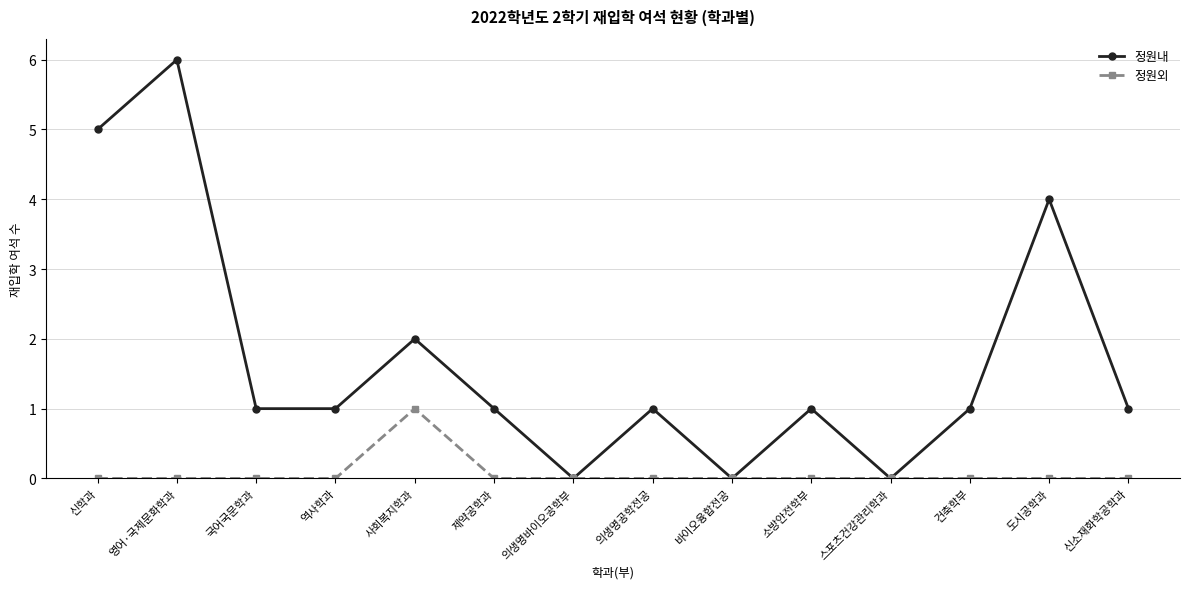

In 정원내, how many points are higher than both neighbors (excluding endpoints)?

5